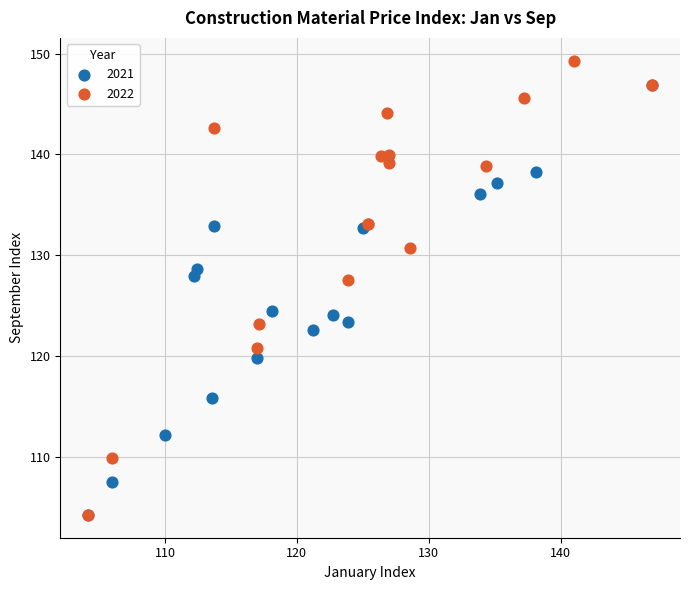

Which series reaches the maximum Y coordinate?

2022